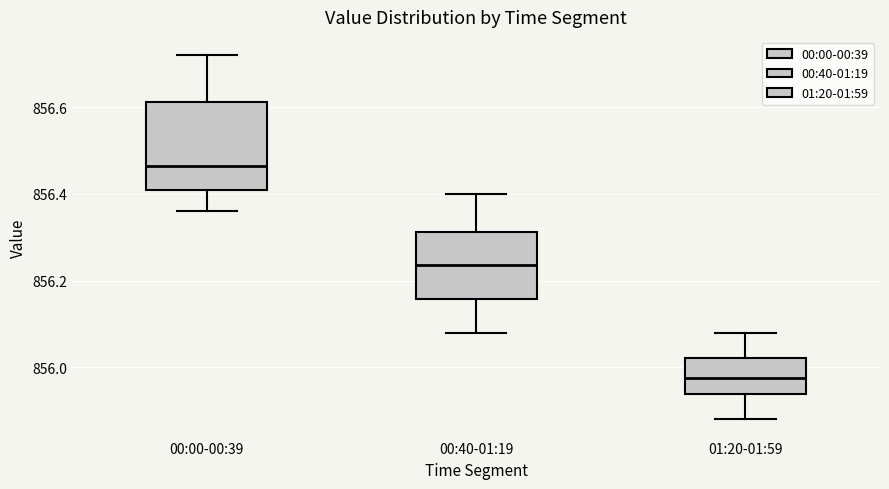

Comparing the boxes themselves (not the whiskers), which one is the tallest?

00:00-00:39